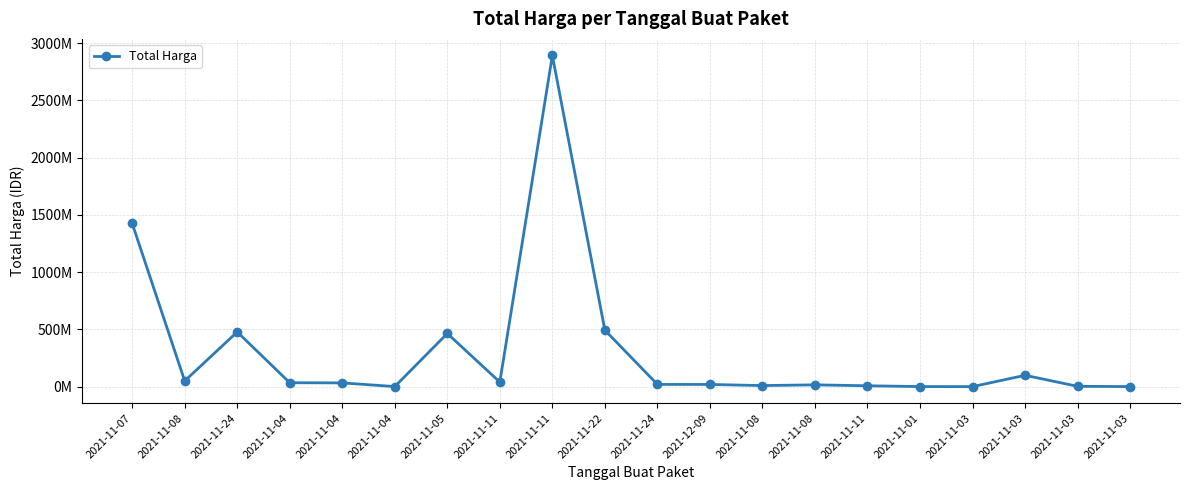

Reading right to left, transcribe all the data shown in this chart.

265000	2772000	98772570	78000	333600	7401240	15513960	9180000	18900000	19175000	493000000	2892122000	39440000	464002100	577875	32441200	34000000	477600000	49730040	1425867900